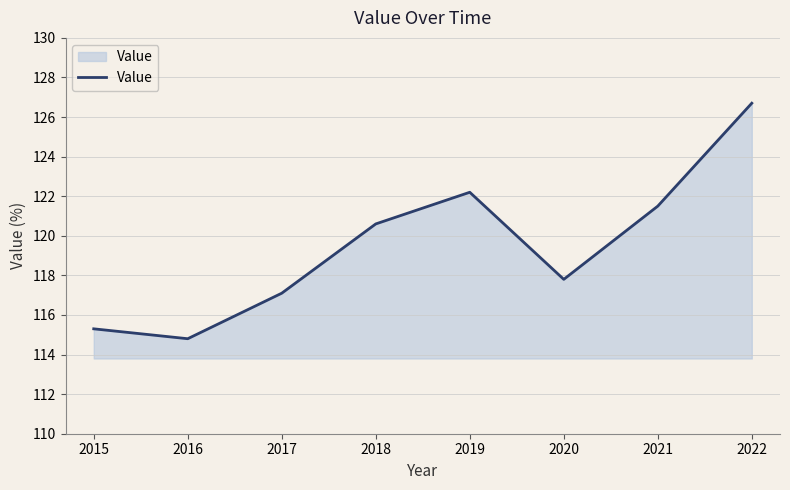

Which has a higher value, 2018 or 2022?

2022